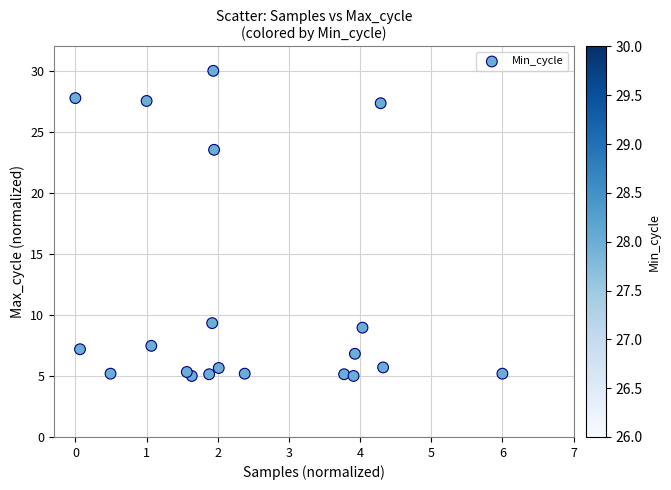

What Y value in the scatter plot is closest to 17?

23.5